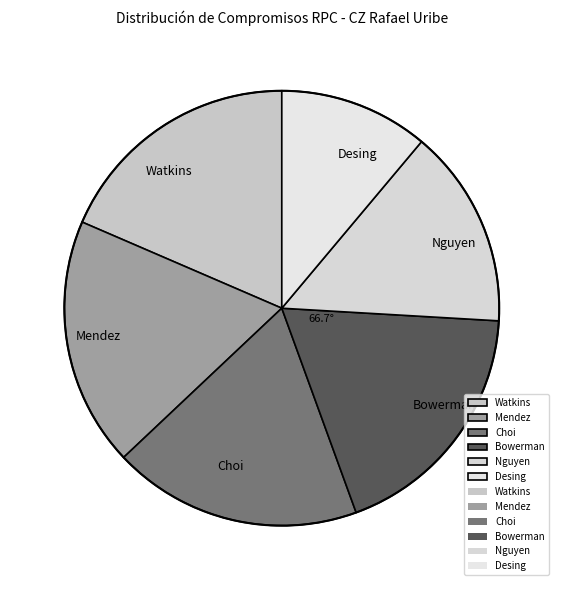

How many slices are in this pie chart?

6